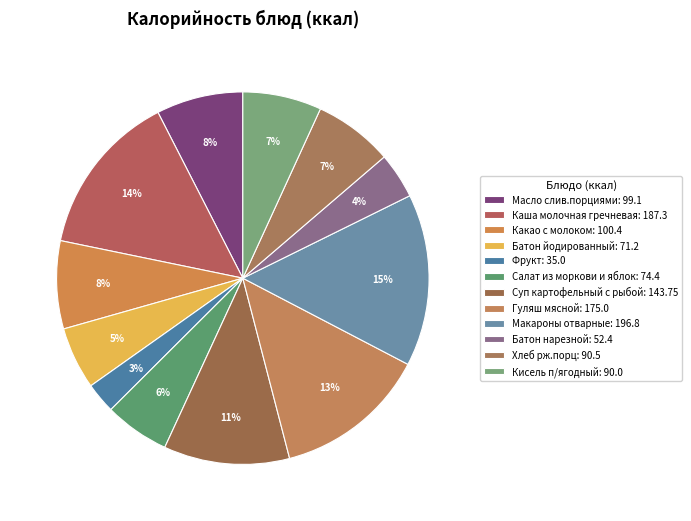

What portion of the pie excludes Масло слив.порциями?

92.5%